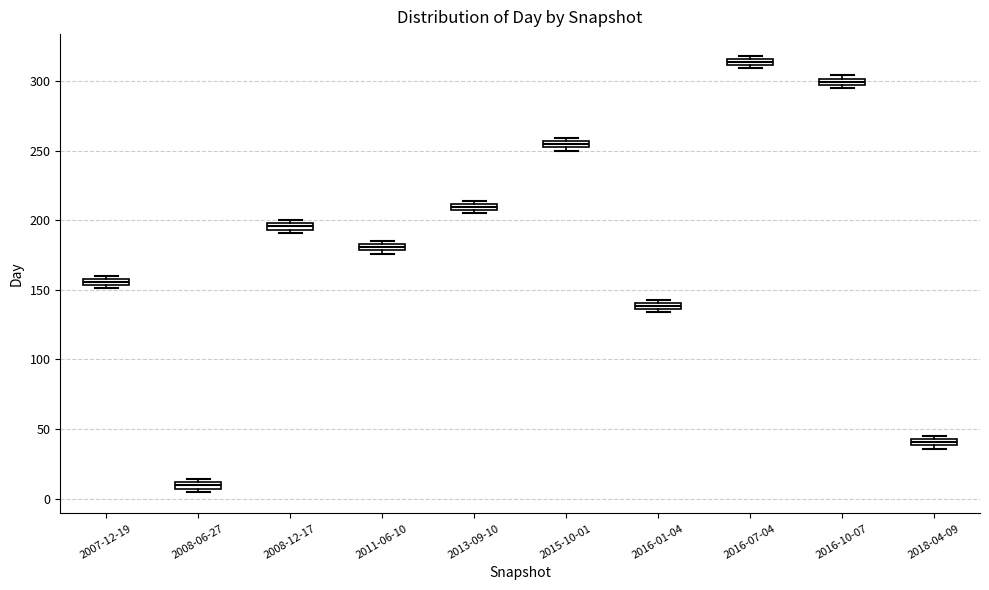

Which box has the highest median line?

2016-07-04